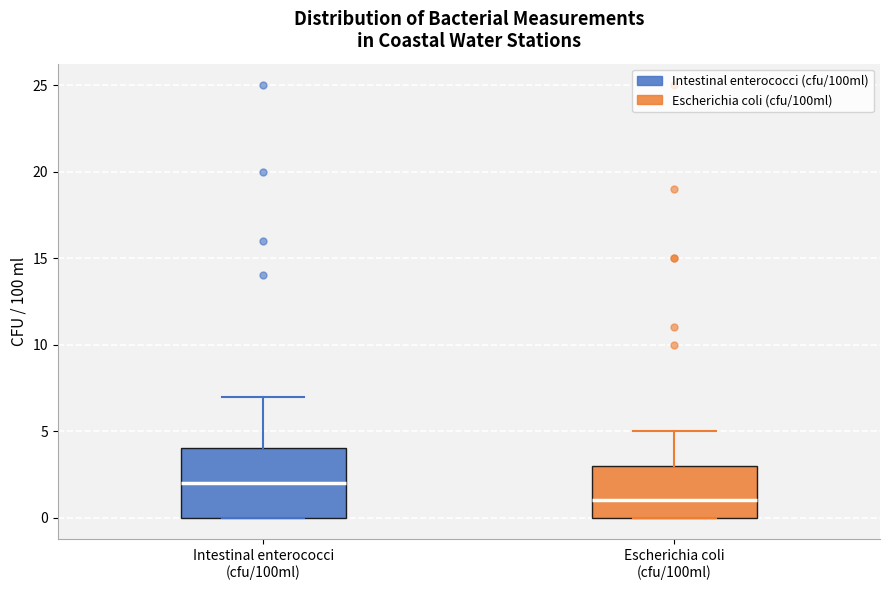

Reading left to right, read every box against the y-axis: the position of its median line, the range the box covers, and the ends of its whiskers. The values are not printed on the chart, so give them approximately, as read against the axis.

Intestinal enterococci (cfu/100ml): median 2, box 0 to 4, whiskers 0 to 7
Escherichia coli (cfu/100ml): median 1, box 0 to 3, whiskers 0 to 5